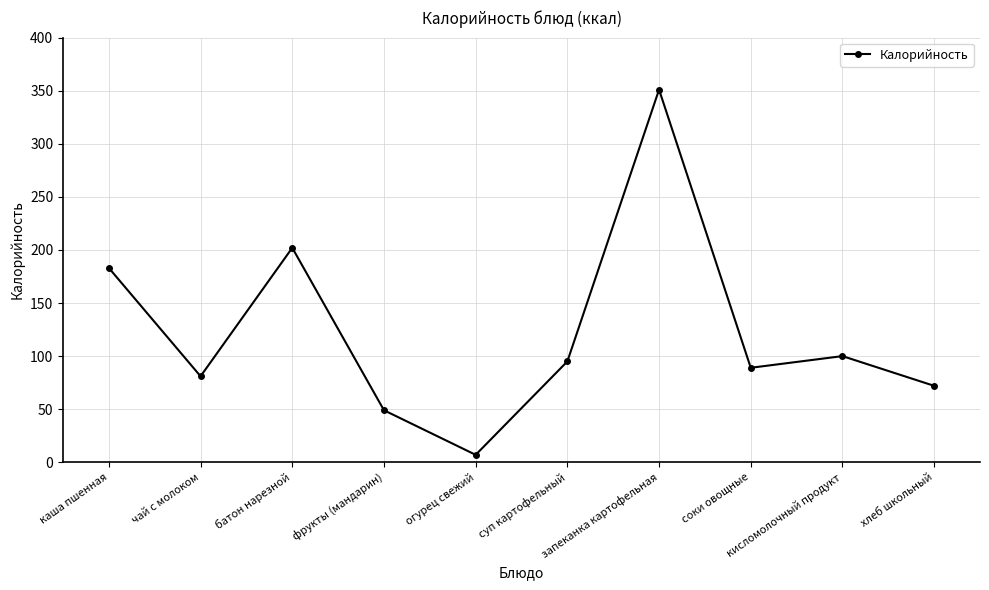

Which category has the highest value across all series?

запеканка картофельная